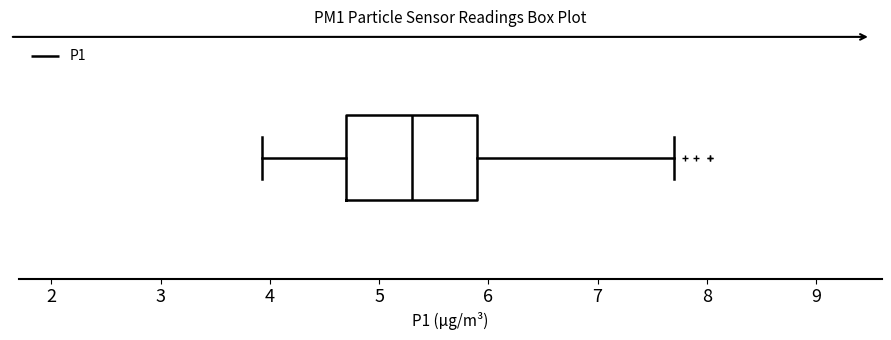

Where is the left edge of the box on the x-axis? The values are not printed on the chart, so give them approximately, as read against the axis.

4.7